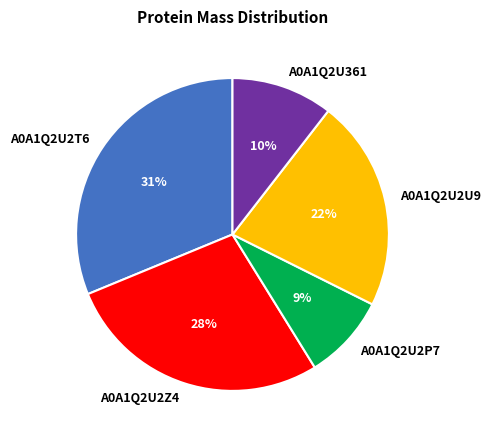

Do A0A1Q2U2P7 and A0A1Q2U2U9 together represent more than half of the pie?

No